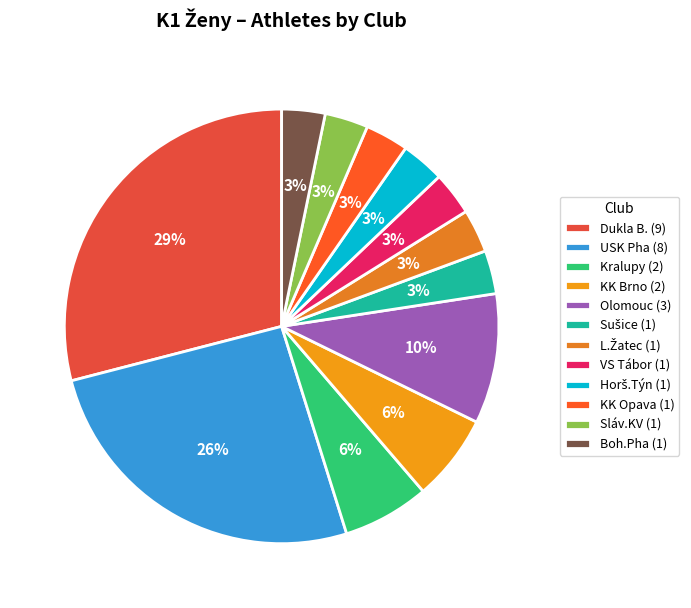

Approximately how many times larger is the value at Boh.Pha compared to Olomouc?

0.3